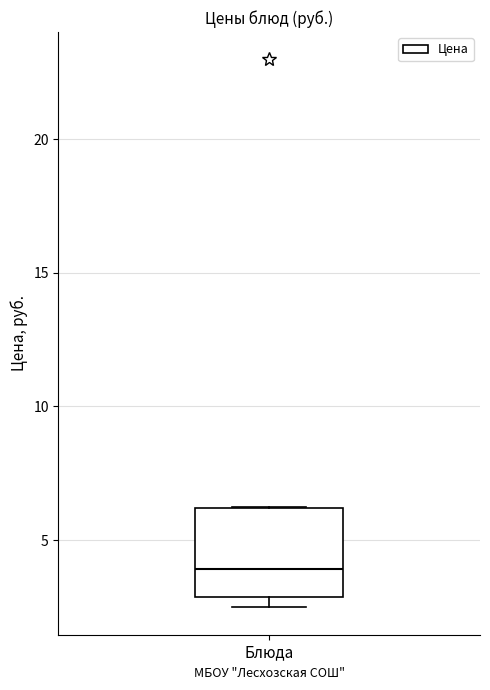

Transcribe this box plot: give where the median line is, the range the box spans, and where the two whiskers end, as read against the y-axis. The values are not printed on the chart, so give them approximately, as read against the axis.

median 4.0, box 3.0 to 6.0, whiskers 2.5 to 6.0